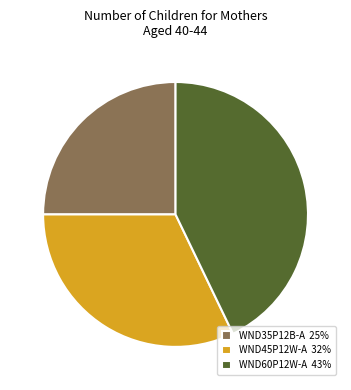

Is the sum of WND60P12W-A 43% and WND35P12B-A 25% greater than half?

Yes